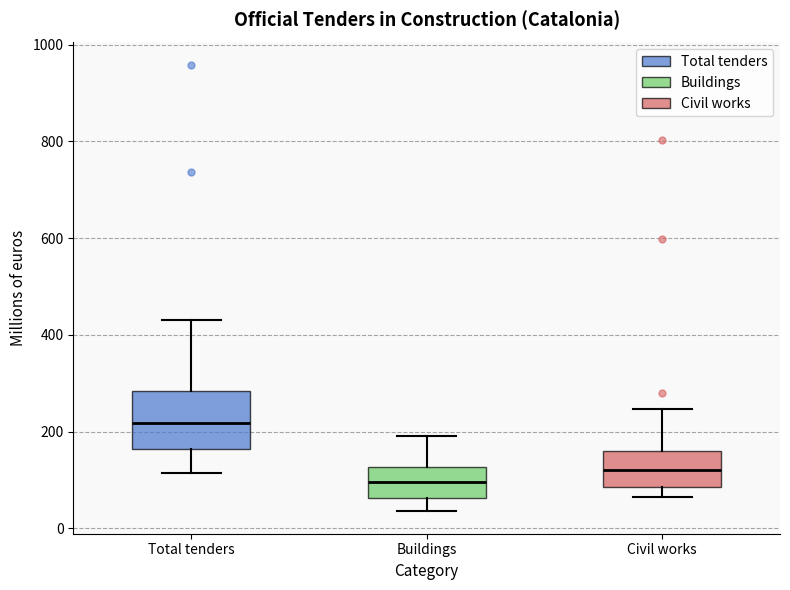

Where is the upper edge of the box for Civil works on the y-axis? The values are not printed on the chart, so give them approximately, as read against the axis.

160